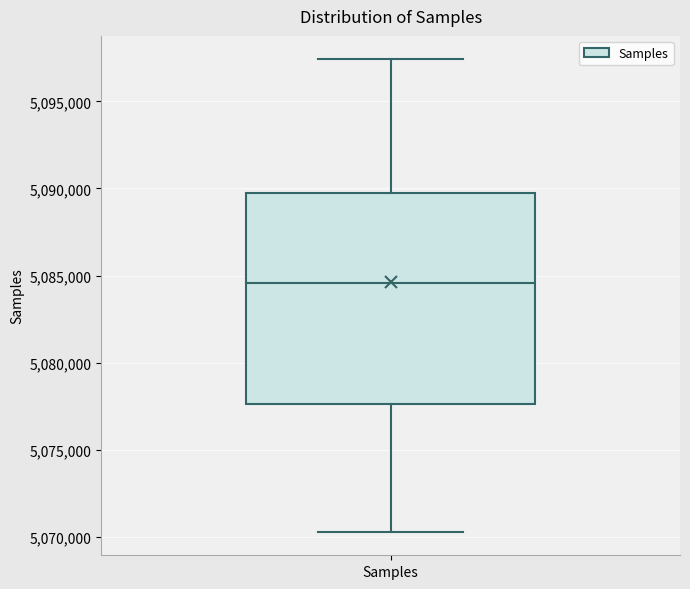

Where does the upper whisker of the box for Samples end on the y-axis? The values are not printed on the chart, so give them approximately, as read against the axis.

5097500